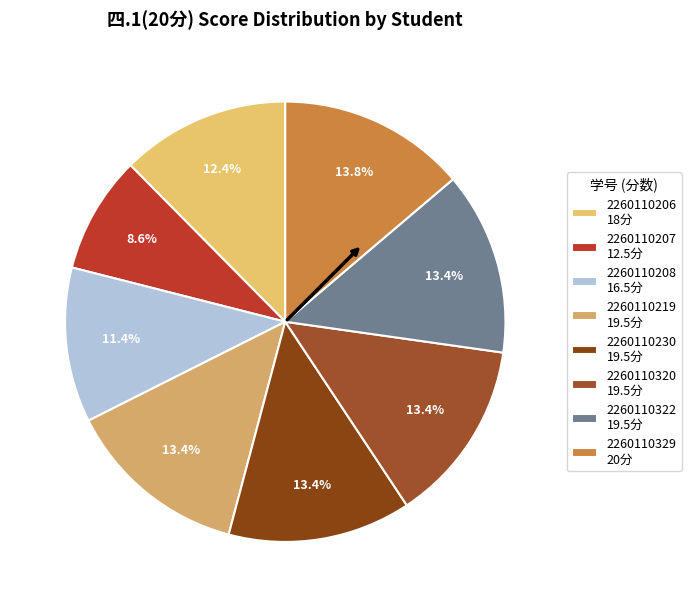

Count the number of slices in the pie.

8